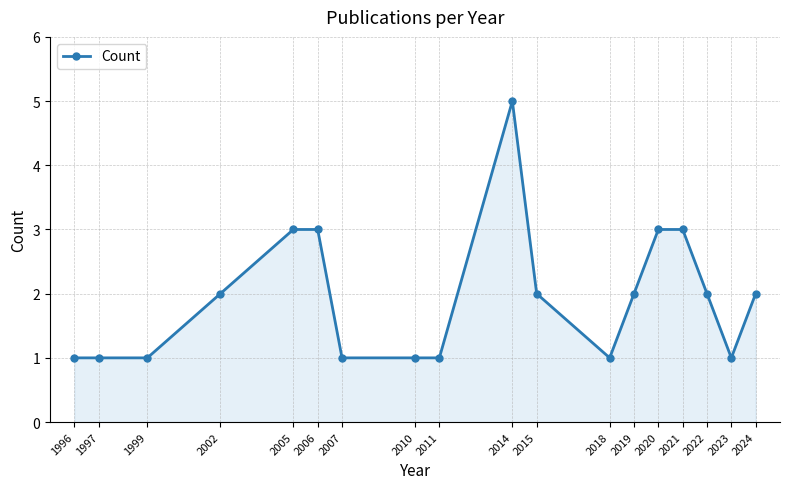

What is the change in value from 2010 to 2022?

+1